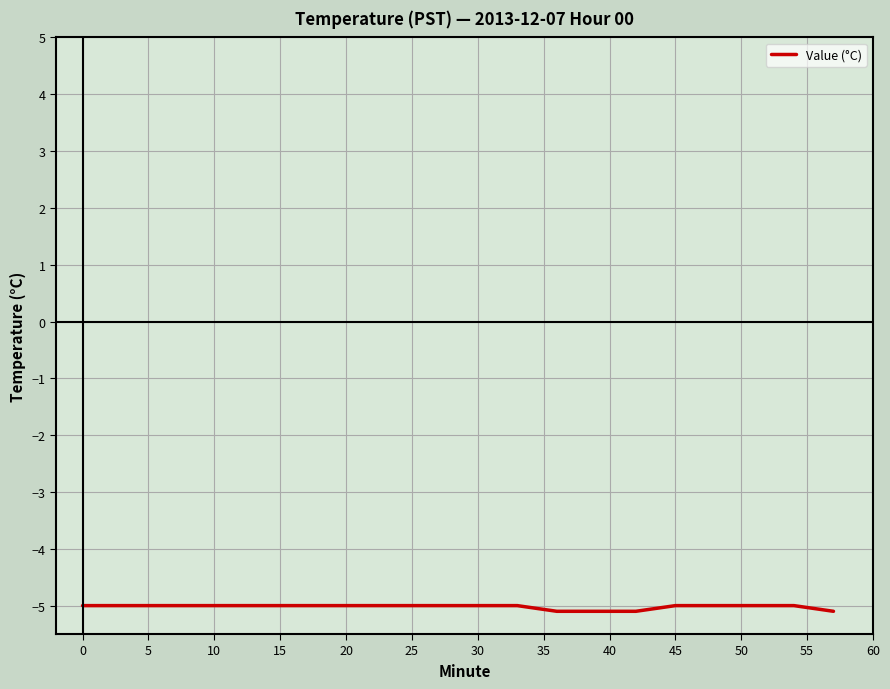

What is the smallest value displayed?

-5.1